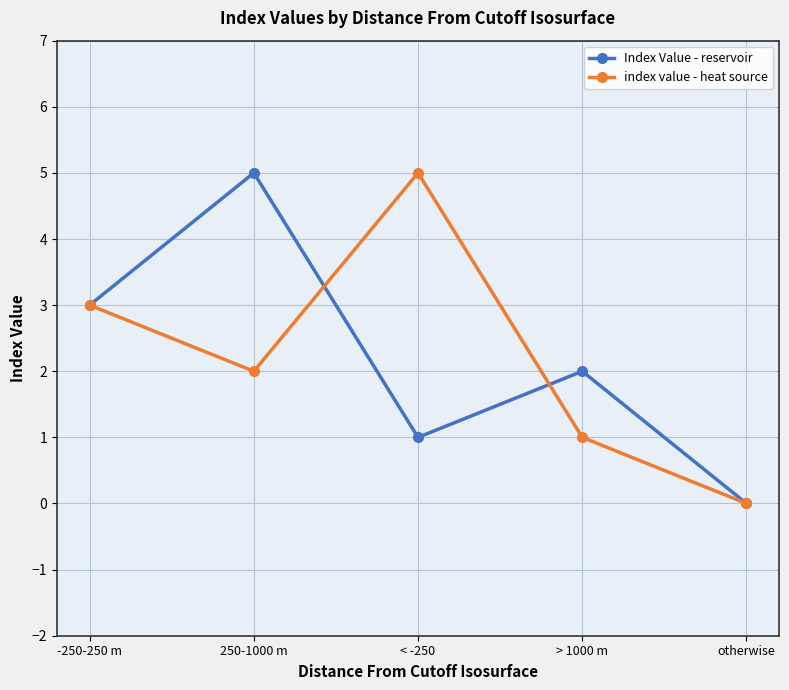

Where is the first local minimum for Index Value - reservoir?

< -250